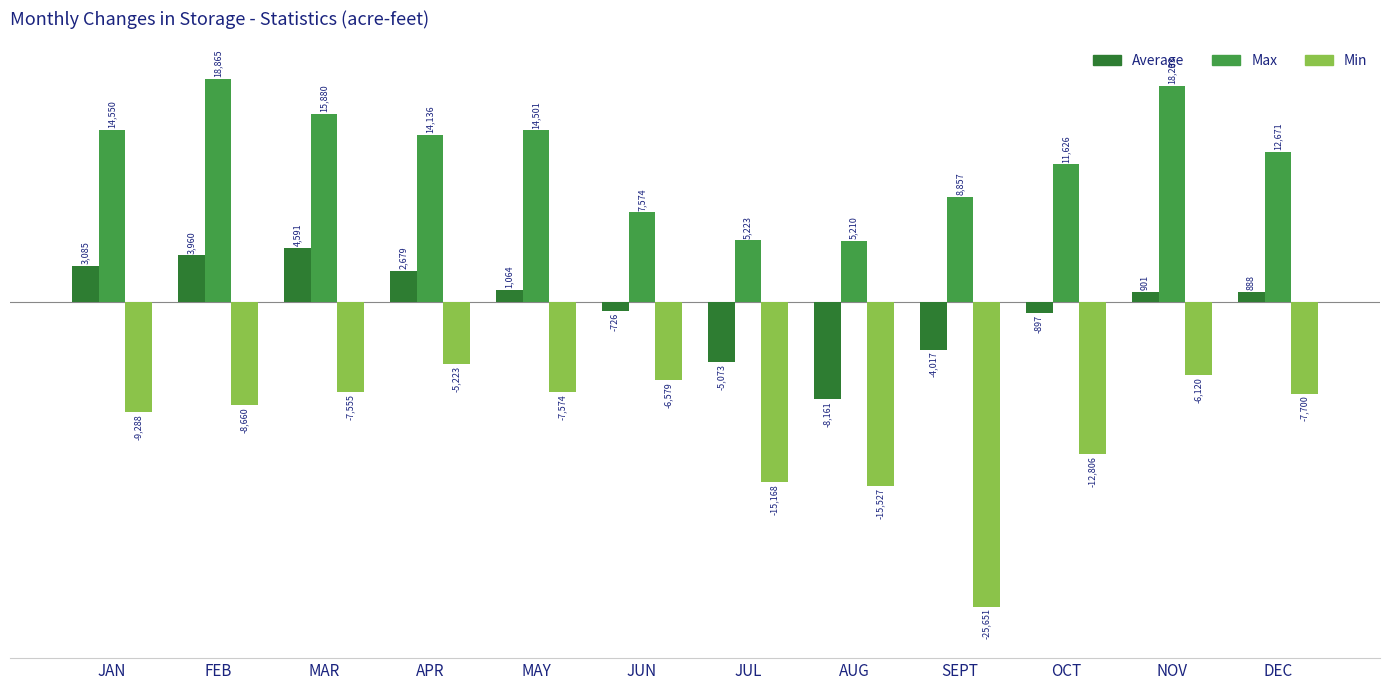

Is the value of Max at JAN greater than the value of Average at SEPT?

Yes